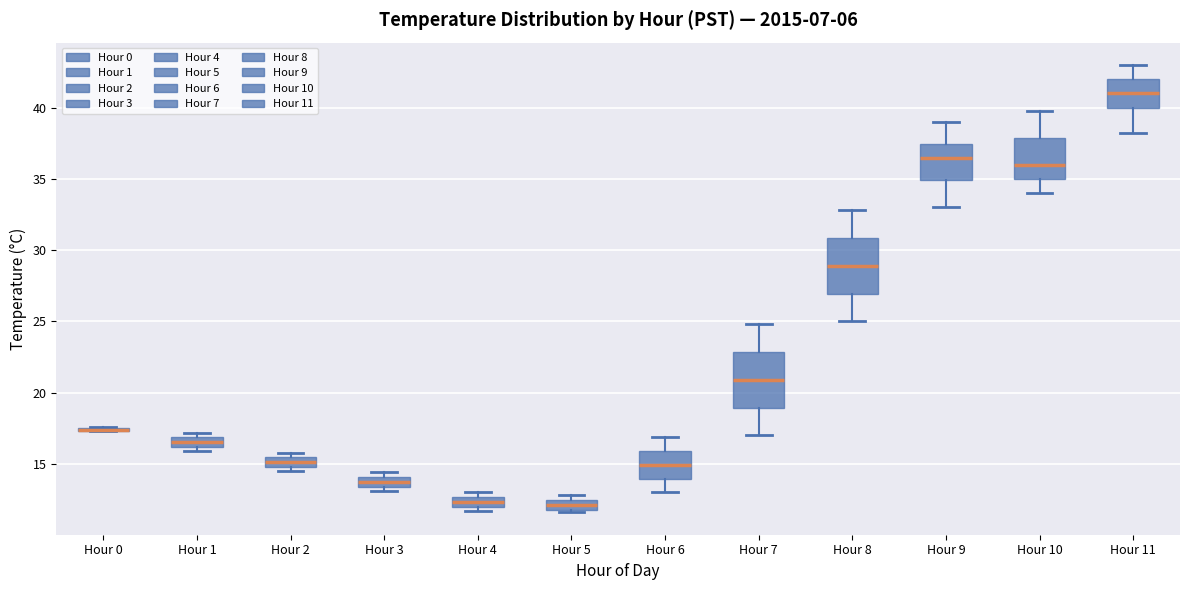

Where is the upper edge of the box for Hour 2 on the y-axis? The values are not printed on the chart, so give them approximately, as read against the axis.

15.5